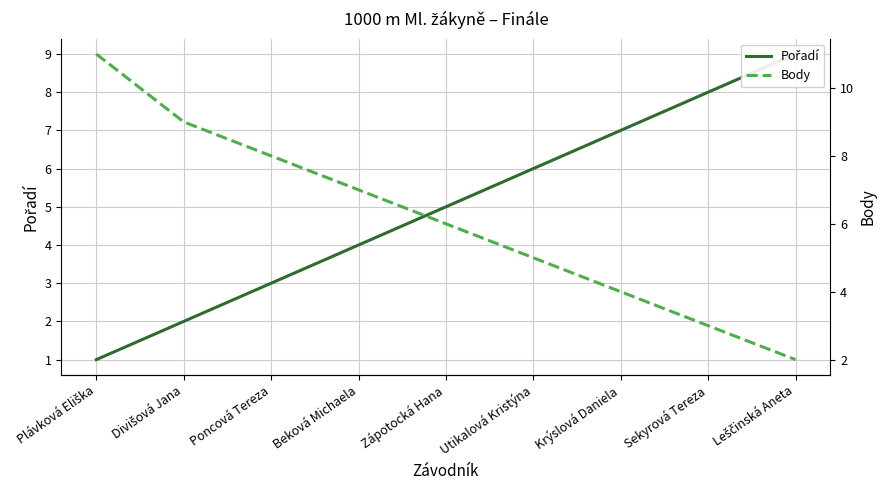

What is the average value of the Pořadí series?

5